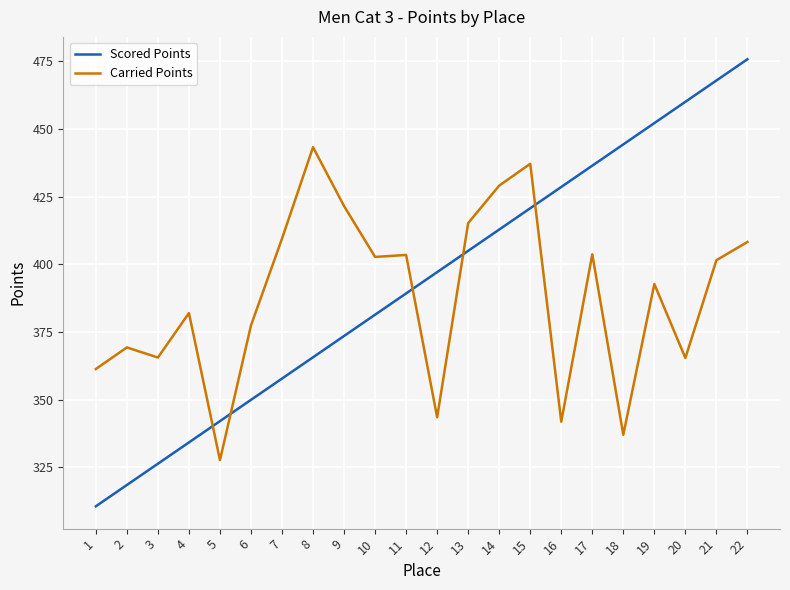

What value does the Scored Points series have at 19?

452.2